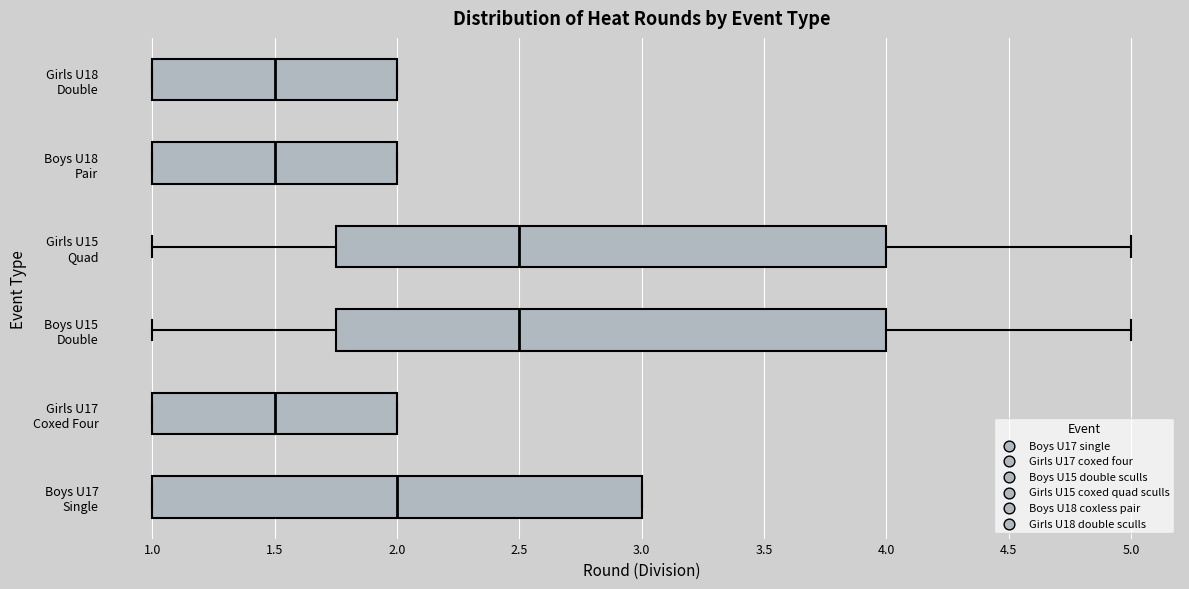

Where does the median line of the box for Boys U17 Single sit on the x-axis? The values are not printed on the chart, so give them approximately, as read against the axis.

2.00